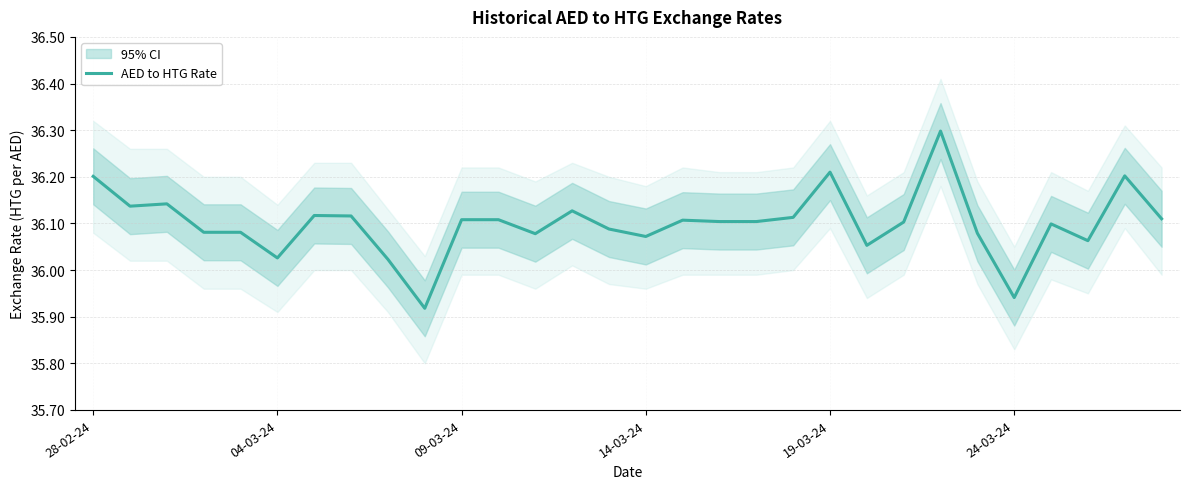

What is the maximum value for AED to HTG Rate?

36.3